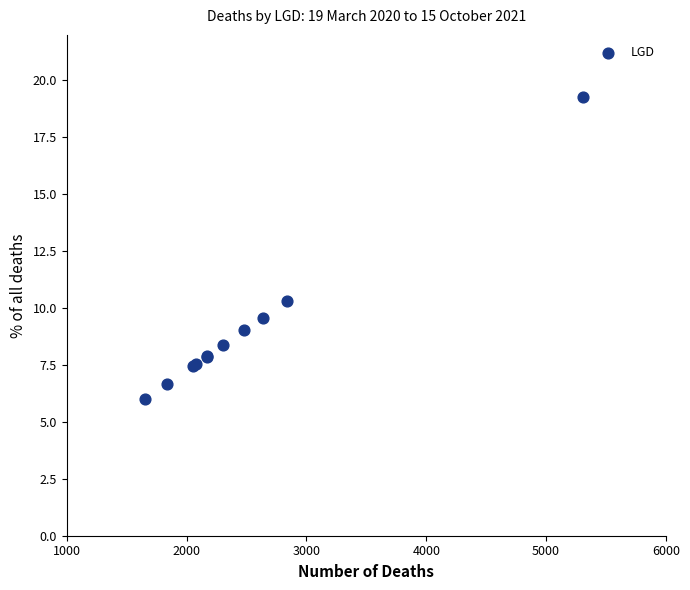

What Y value in the scatter plot is closest to 12?

10.3